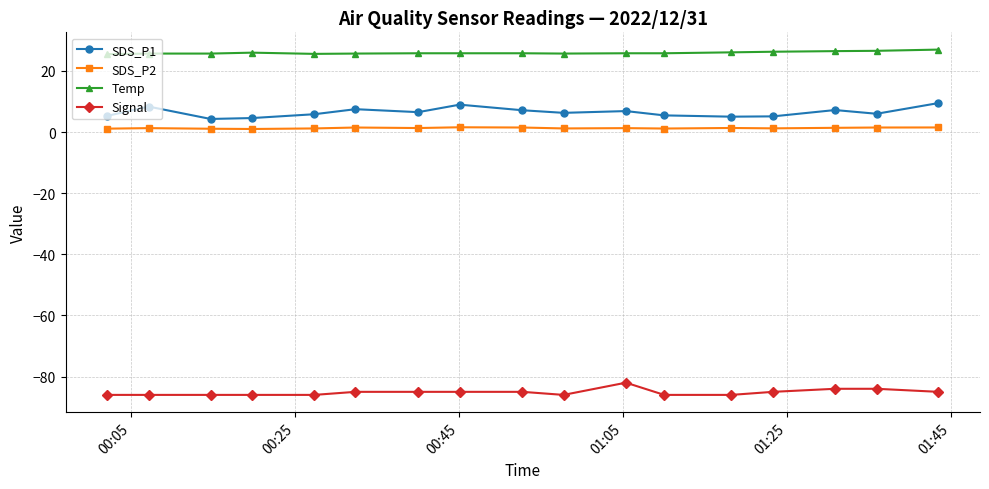

True or false: SDS_P1 has more than 2 interior local peaks.

True